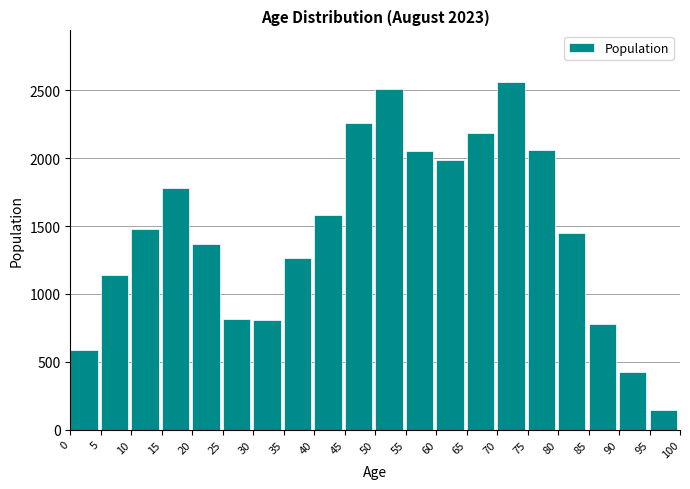

At which category does the chart reach its minimum across all series?

95